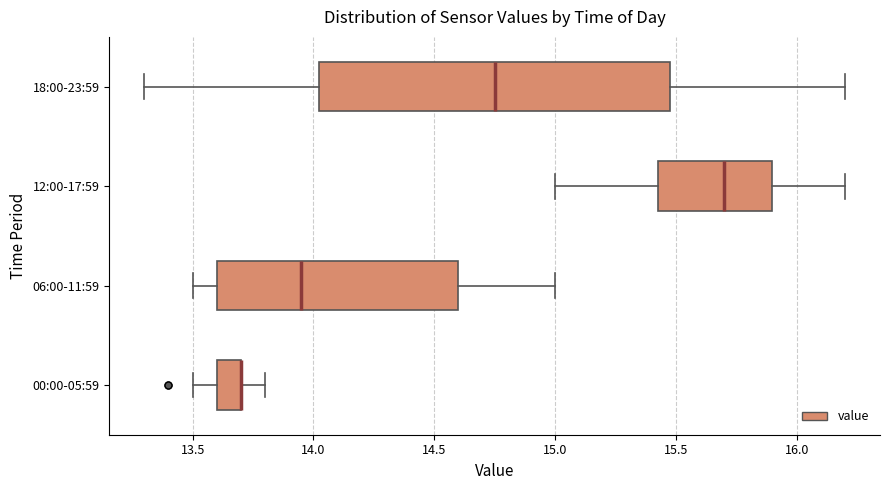

Where is the right edge of the box for 06:00-11:59 on the x-axis? The values are not printed on the chart, so give them approximately, as read against the axis.

14.60